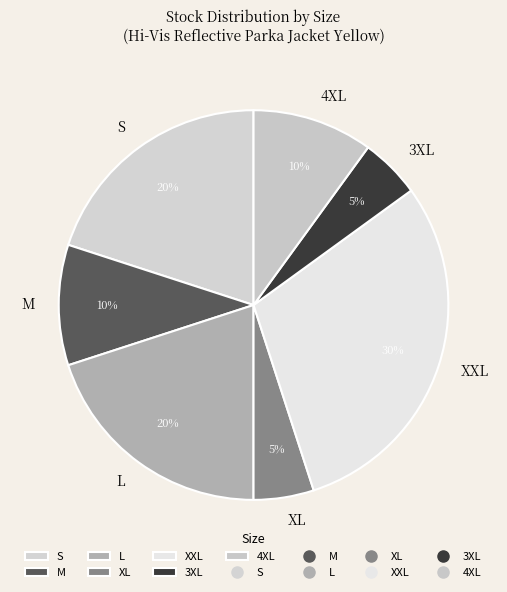

Does 4XL represent more than half of the total?

No